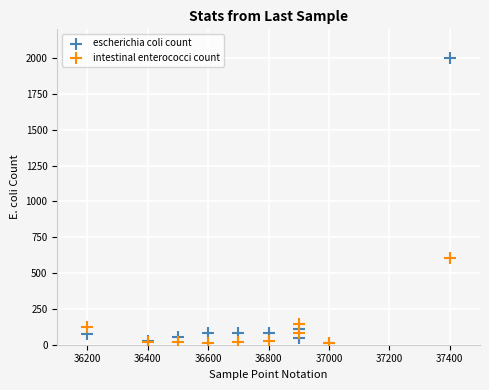

Across all series, what Y value is closest to 1005?

608